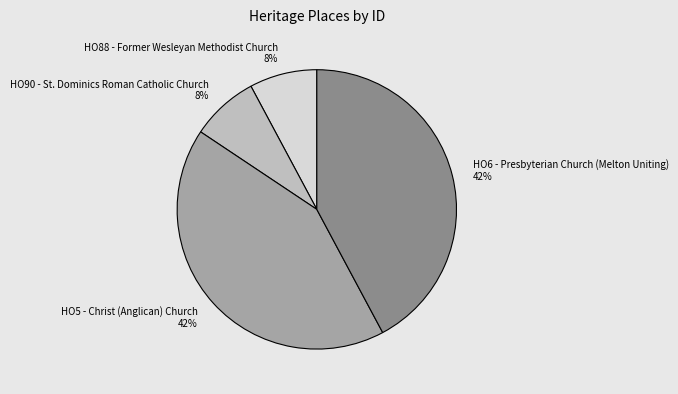

How many slices are in this pie chart?

4